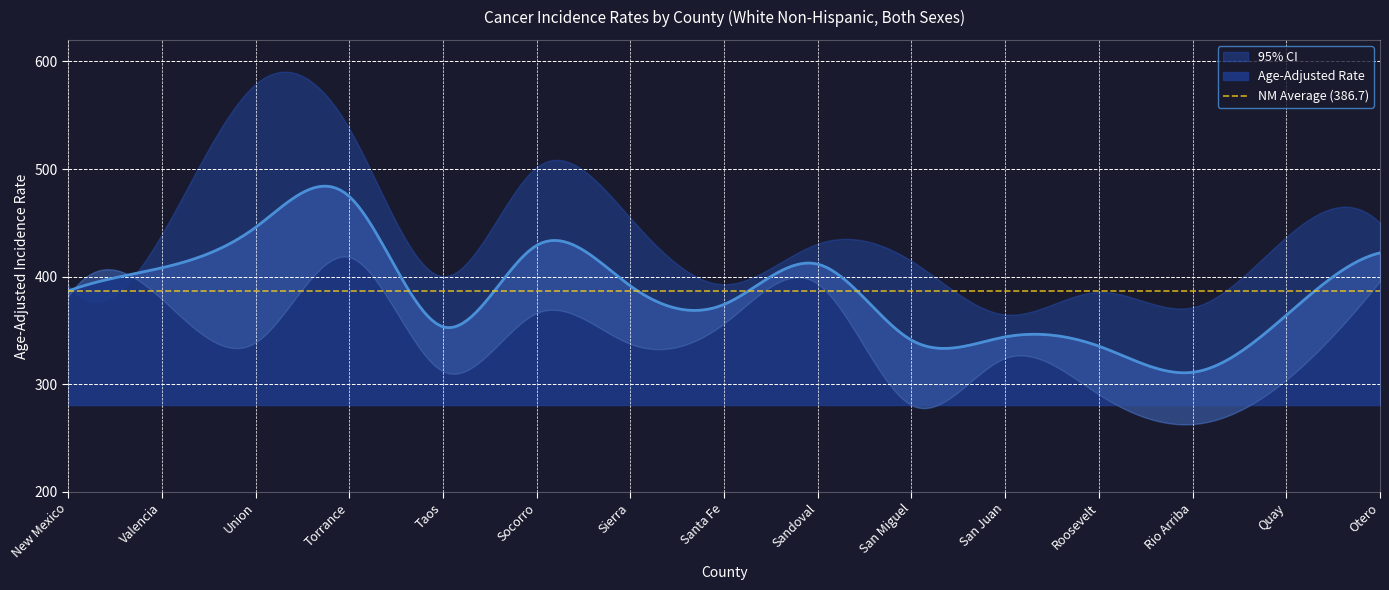

What is the difference between the highest and lowest values at New Mexico?

10.3